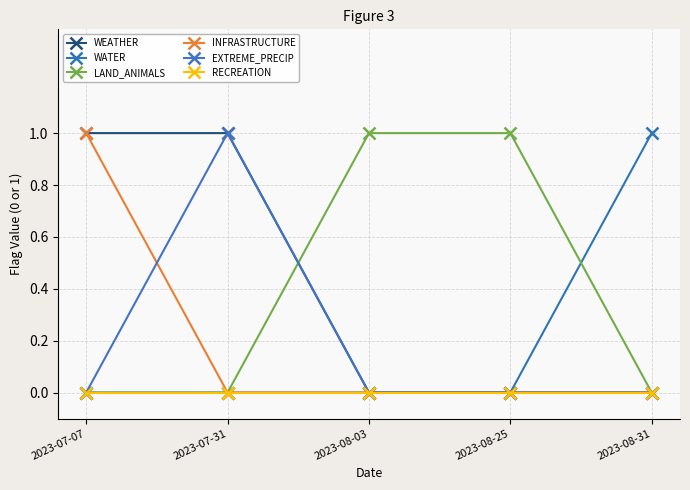

What is the highest value of the WATER series?

1